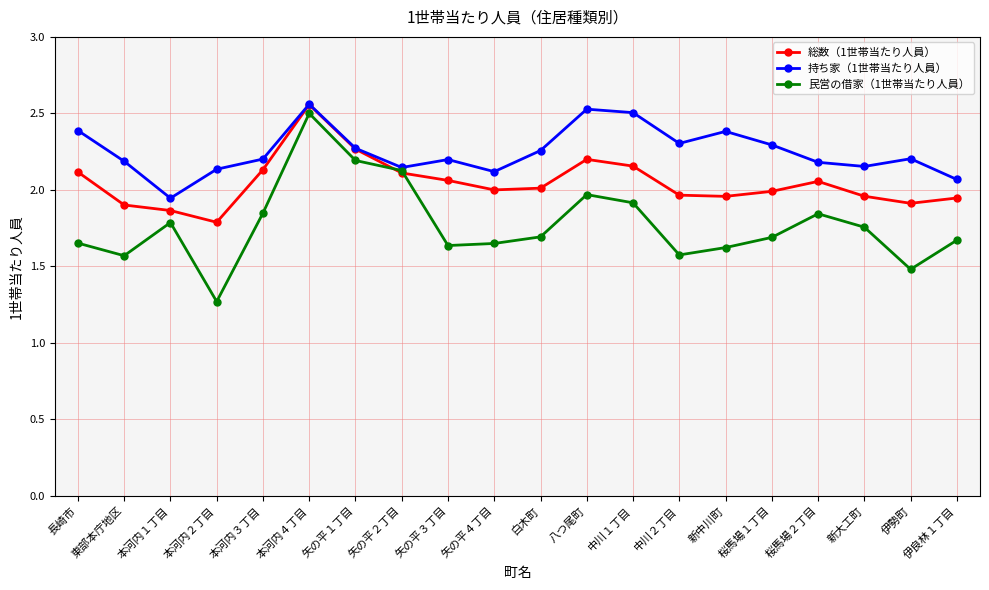

What is the difference between the highest and lowest values at 本河内２丁目?

0.9